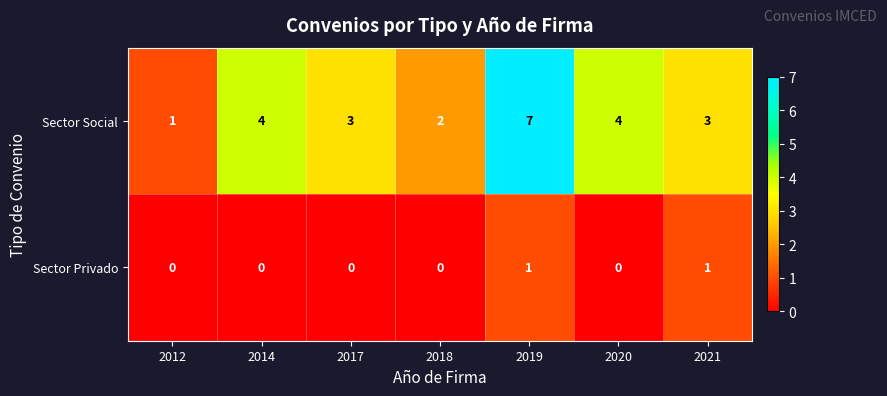

The value of Sector Social at 2017 is 1. True or false?

False